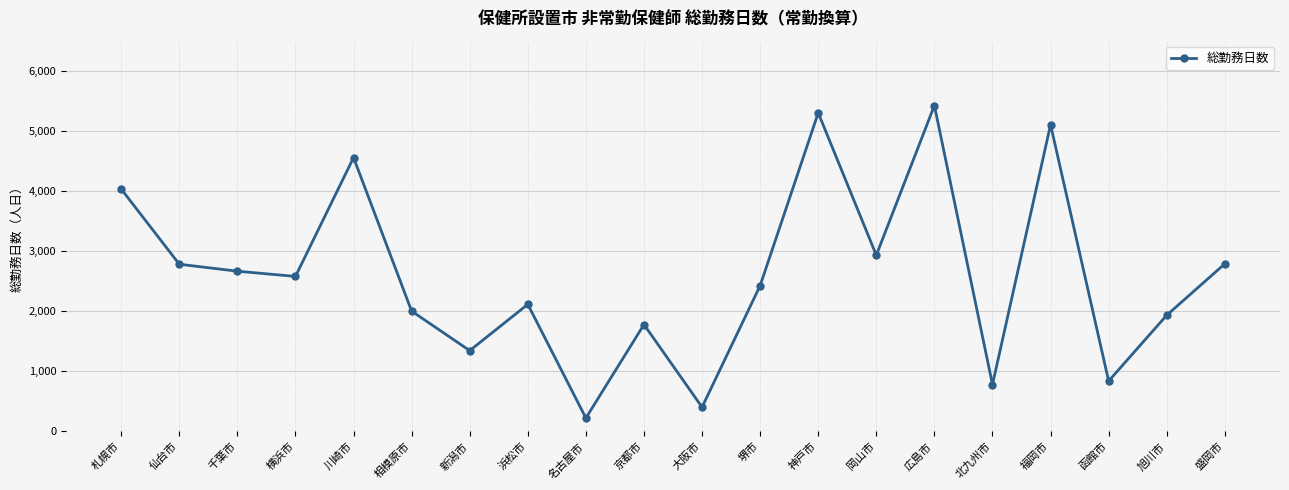

What is the sum of all values?

51990